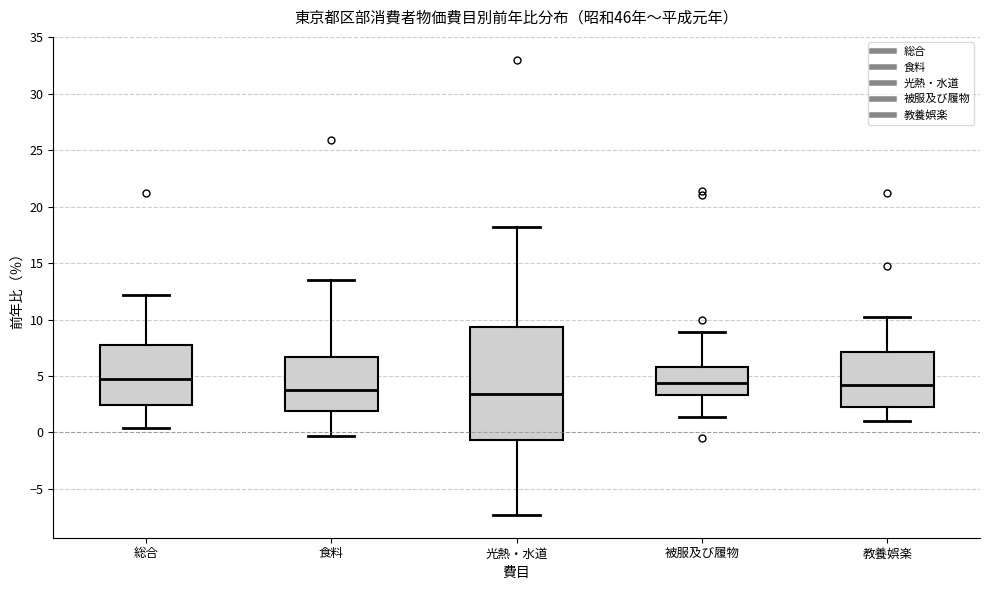

Reading left to right, read every box against the y-axis: the position of its median line, the range the box covers, and the ends of its whiskers. The values are not printed on the chart, so give them approximately, as read against the axis.

総合: median 4.5, box 2.5 to 8.0, whiskers 0.5 to 12.0
食料: median 4.0, box 2.0 to 6.5, whiskers -0.5 to 13.5
光熱・水道: median 3.5, box -0.5 to 9.5, whiskers -7.5 to 18.0
被服及び履物: median 4.5, box 3.5 to 6.0, whiskers 1.5 to 9.0
教養娯楽: median 4.0, box 2.5 to 7.0, whiskers 1.0 to 10.0